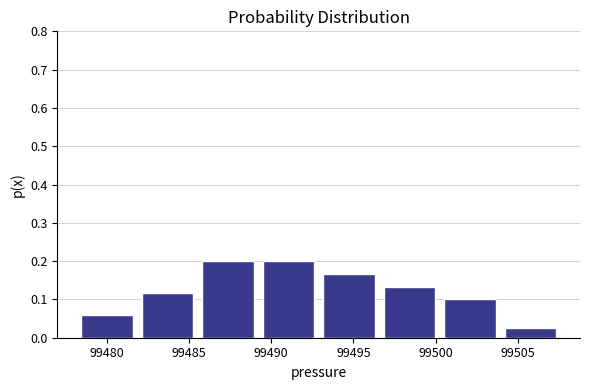

Reading left to right, transcribe this chart: for each bar, give the range it covers on the x-axis and its height. Neither the bar edges nor the heights are printed on the chart, so give them approximately, as read against the axes.

99478.0 to 99482.0: 0.06
99482.0 to 99485.5: 0.12
99485.5 to 99489.0: 0.20
99489.0 to 99493.0: 0.20
99493.0 to 99496.5: 0.17
99496.5 to 99500.5: 0.13
99500.5 to 99504.0: 0.10
99504.0 to 99507.5: 0.03